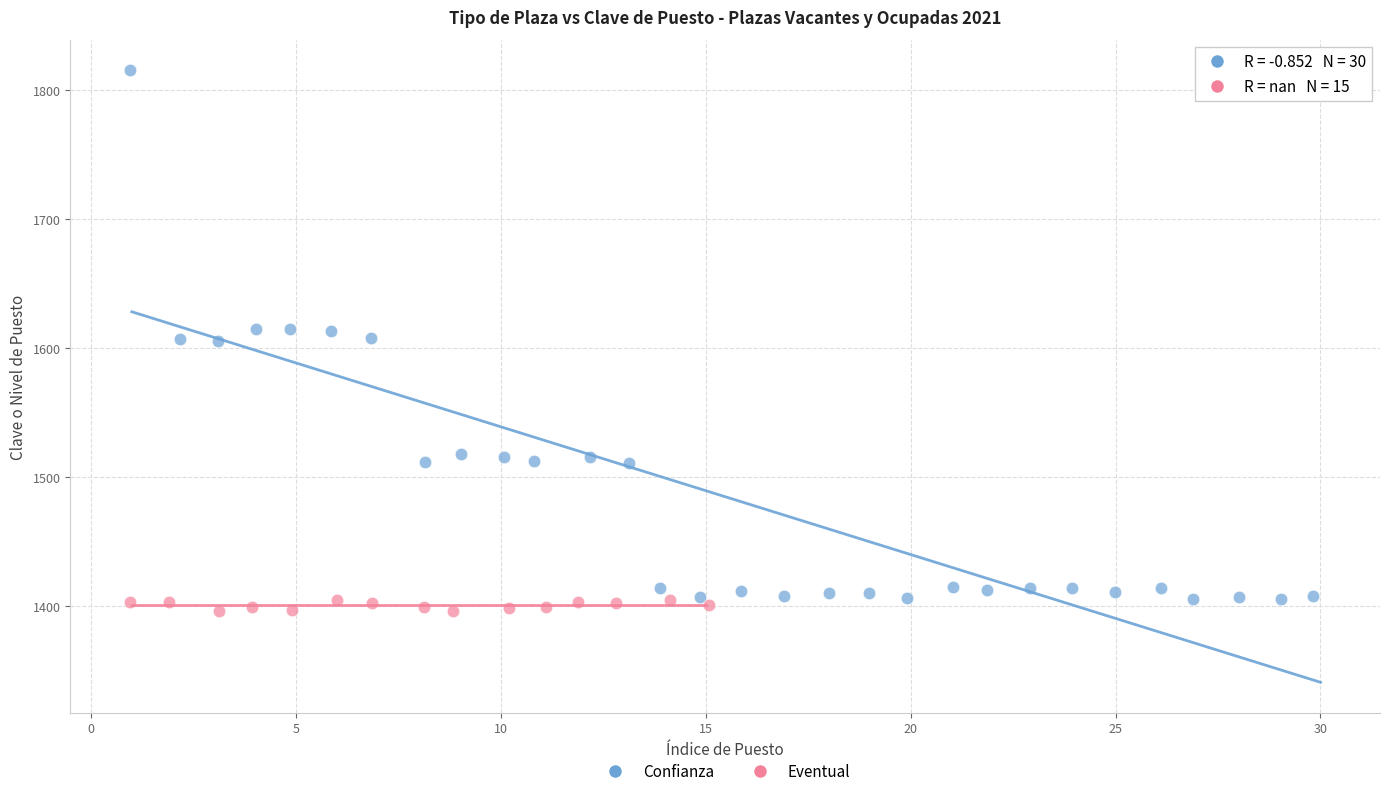

Which series reaches the maximum Y coordinate?

Confianza